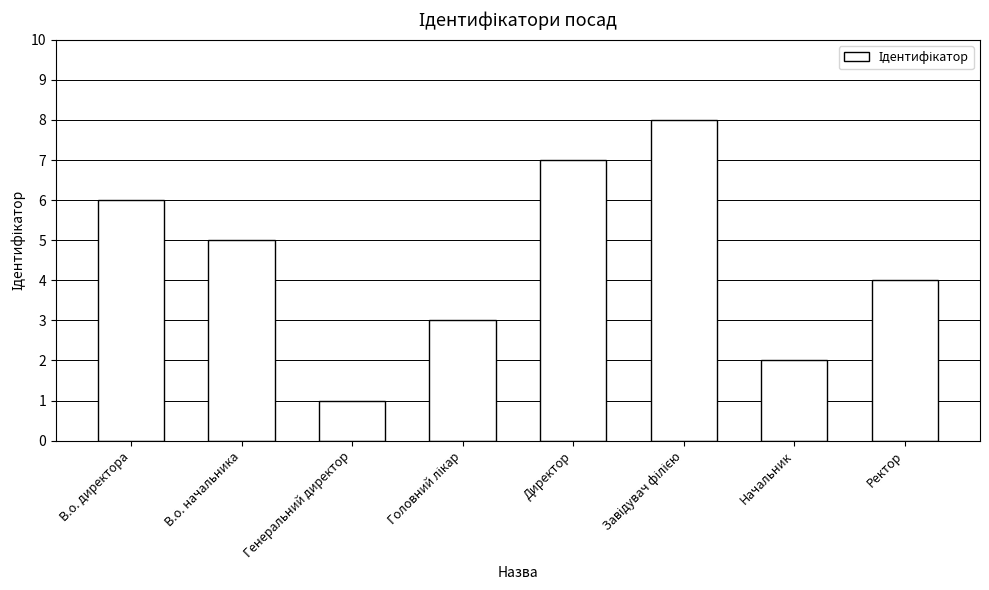

Reading right to left, transcribe all the data shown in this chart.

4	2	8	7	3	1	5	6